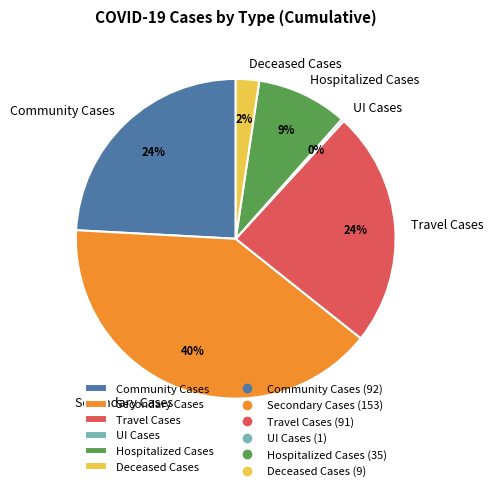

To the nearest percent, what is the difference between the largest and smallest slice percentages?

40%